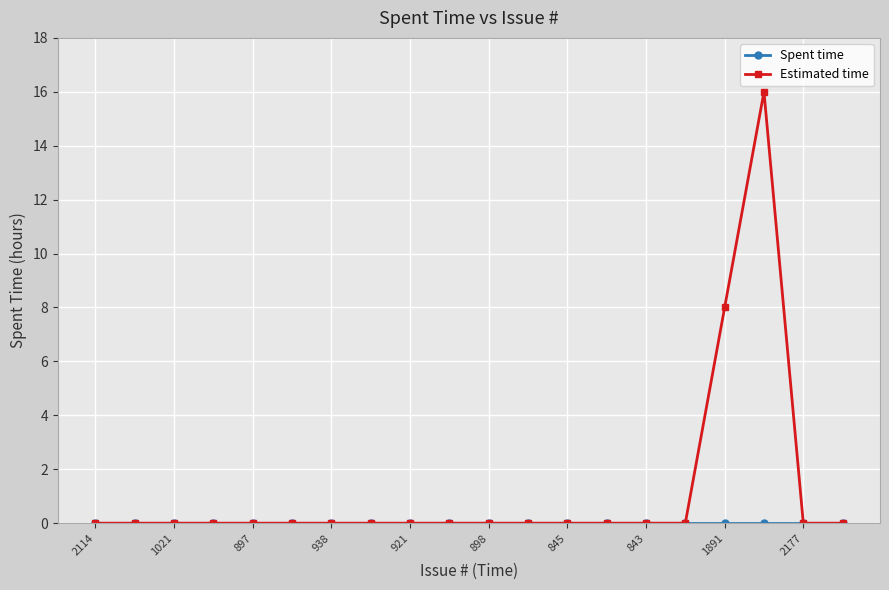

What is the maximum value shown in the chart?

16